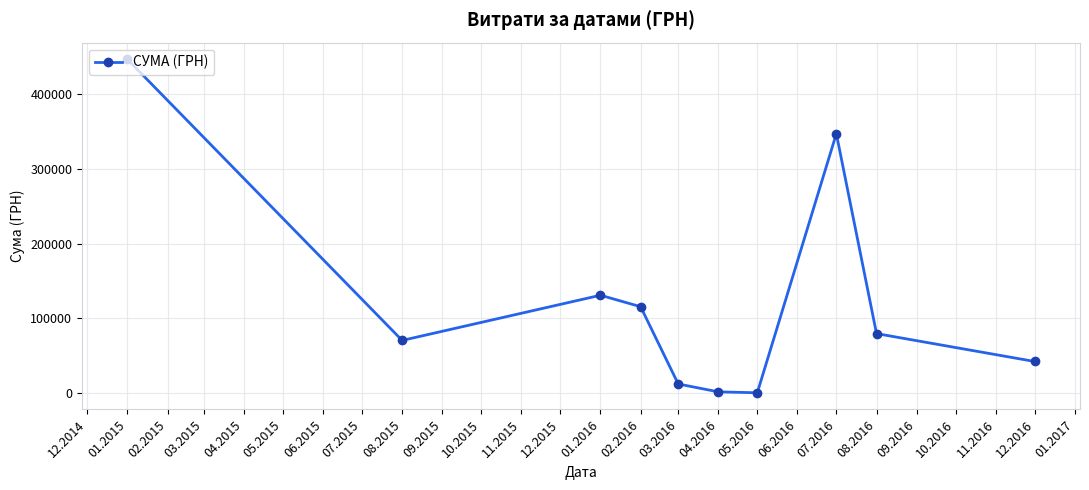

Where is the first local maximum?

01.2016